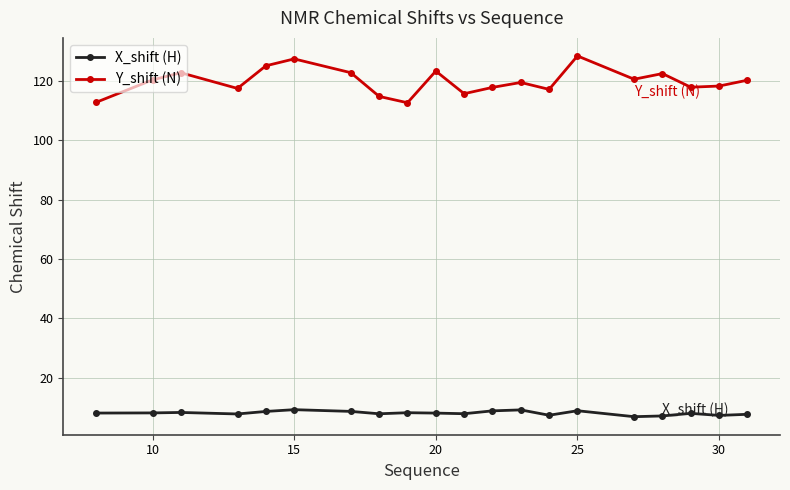

Which series has the largest total across all categories?

Y_shift (N)